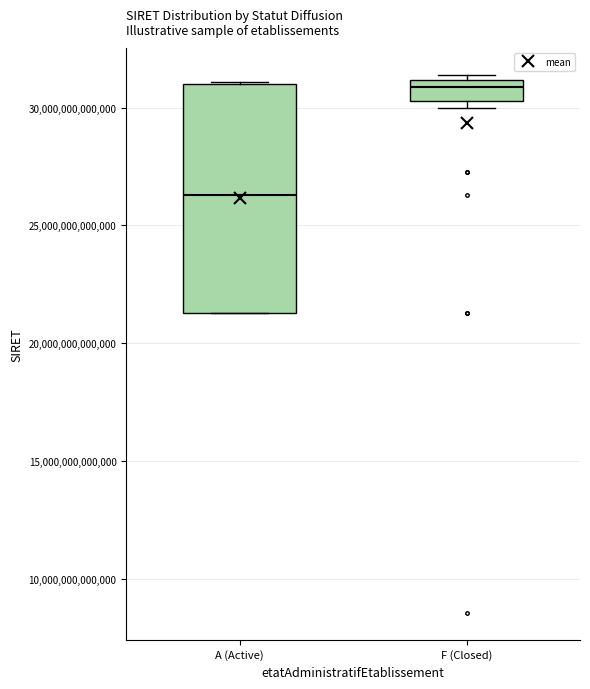

Reading left to right, transcribe this box plot: for each box, give where its median line is, the range the box spans, and where its two whiskers end, as read against the y-axis. The values are not printed on the chart, so give them approximately, as read against the axis.

A (Active): median 26500000000000, box 21500000000000 to 31000000000000, whiskers 21500000000000 to 31000000000000
F (Closed): median 31000000000000 (just below the box's upper edge), box 30500000000000 to 31000000000000, whiskers 30000000000000 to 31500000000000